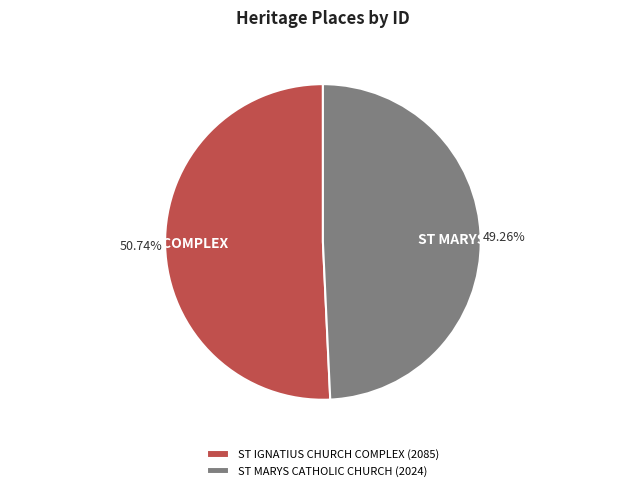

What percentage do ST IGNATIUS CHURCH COMPLEX and ST MARYS CATHOLIC CHURCH together represent?

100.0%